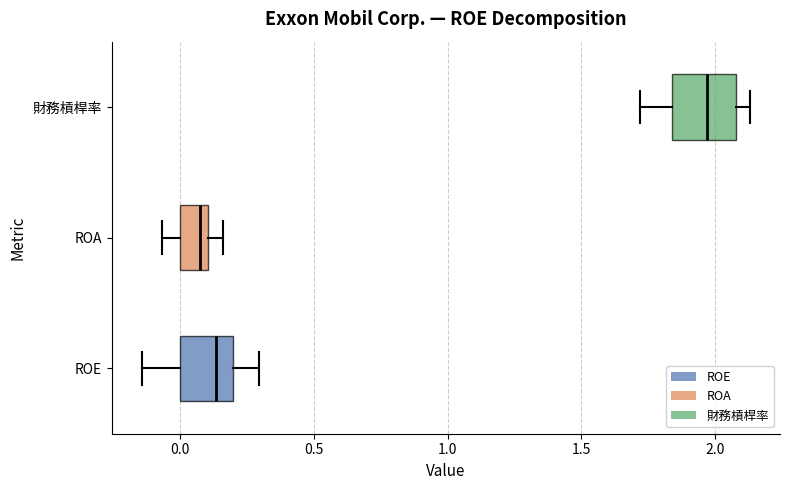

Where is the left edge of the box for ROE on the x-axis? The values are not printed on the chart, so give them approximately, as read against the axis.

0.00